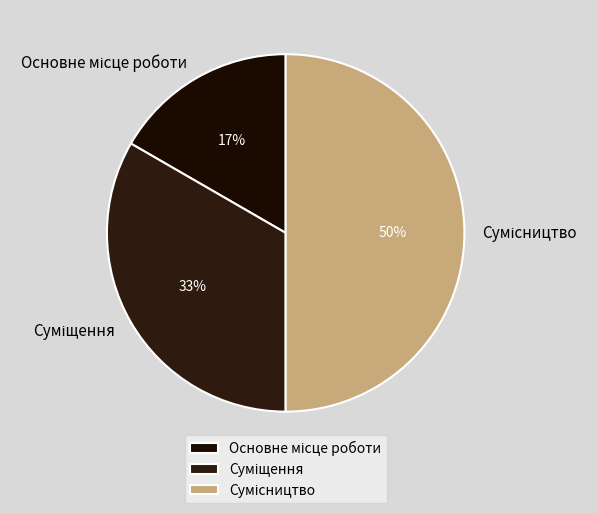

To the nearest percent, what is the difference between the largest and smallest slice percentages?

33%